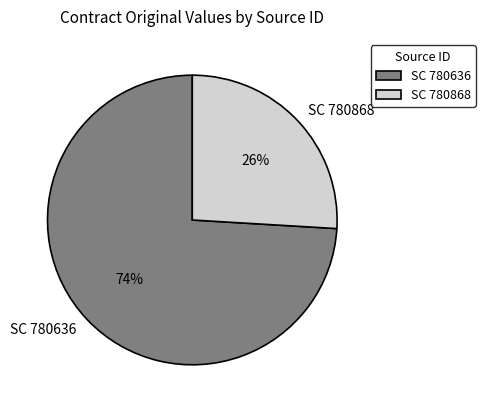

To the nearest percent, what is the average slice percentage?

50%